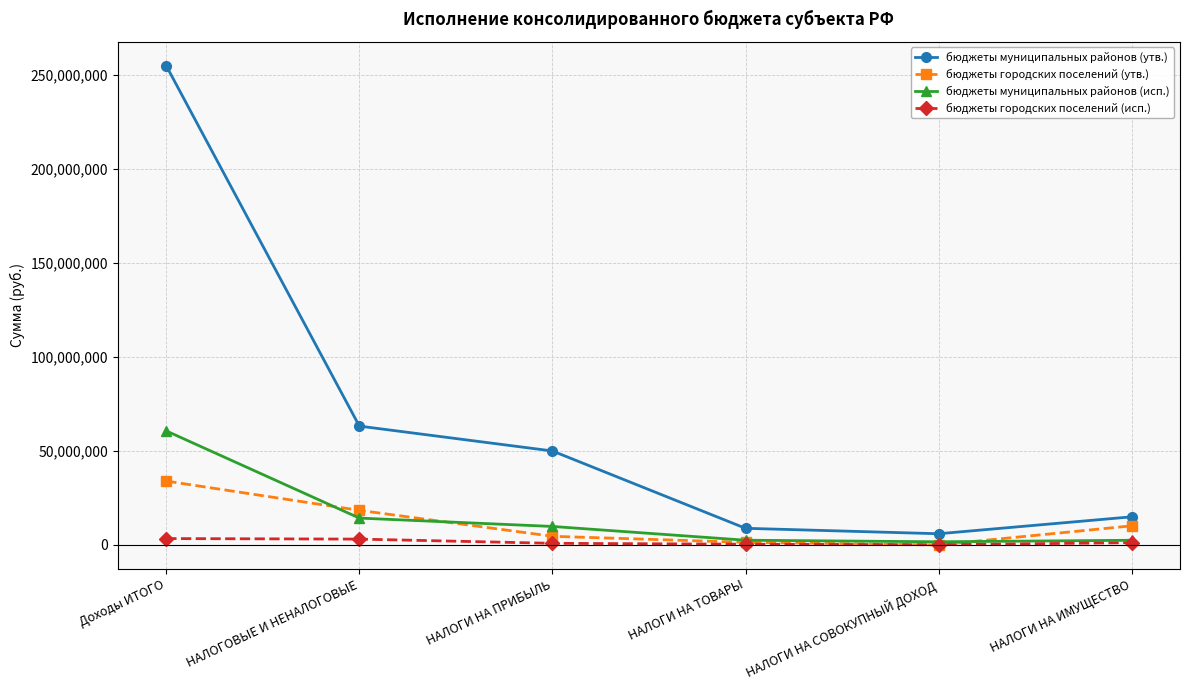

At which label is бюджеты муниципальных районов (утв.) closest to 130417821?

НАЛОГОВЫЕ И НЕНАЛОГОВЫЕ